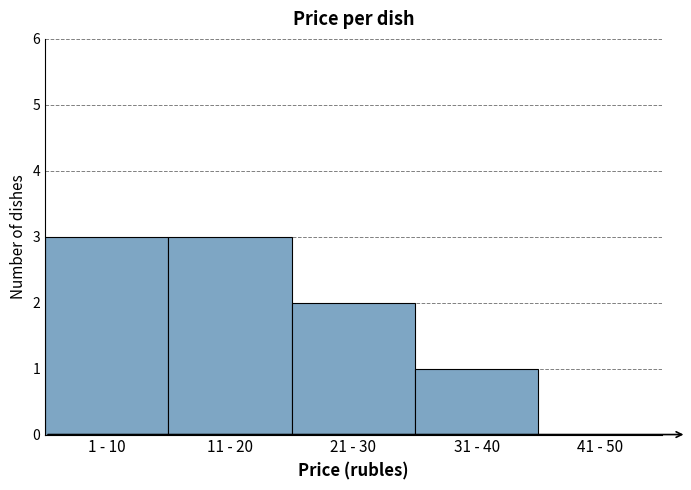

Reading right to left, transcribe all the data shown in this chart.

41 - 50=0	31 - 40=1	21 - 30=2	11 - 20=3	1 - 10=3